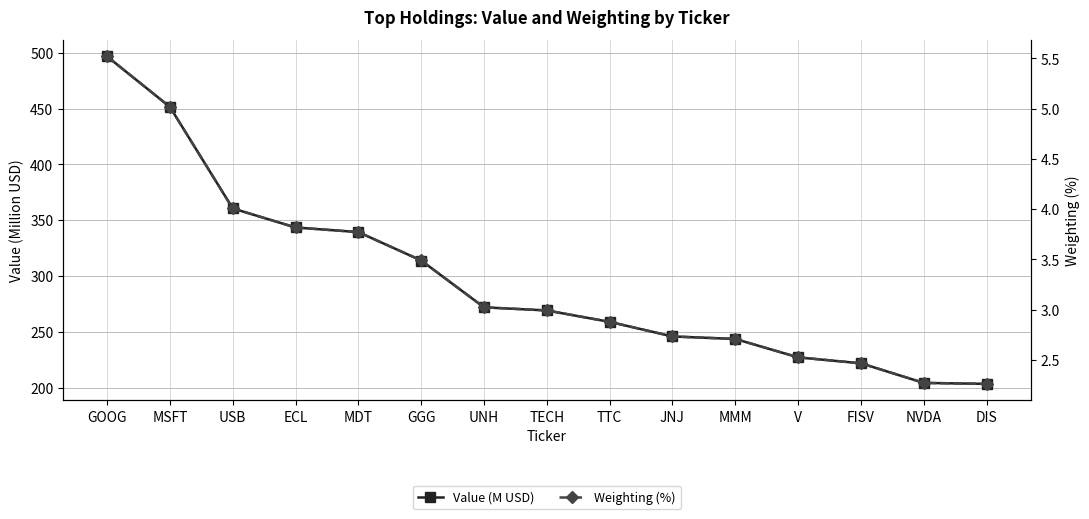

How many lines are shown in the chart?

2